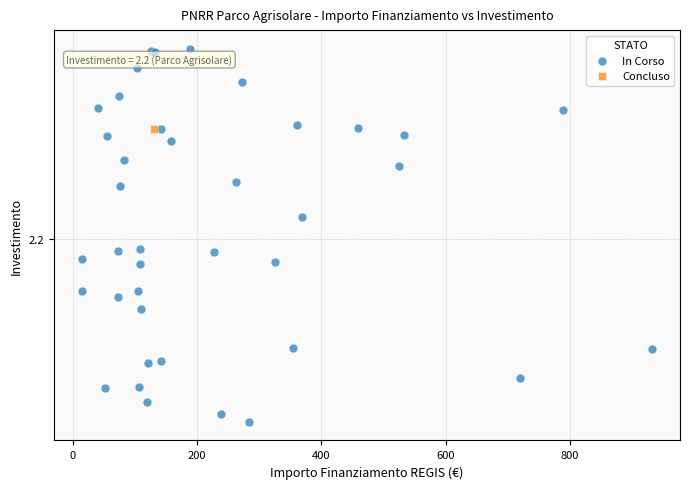

What are all the series names shown in the legend?

In Corso, Concluso